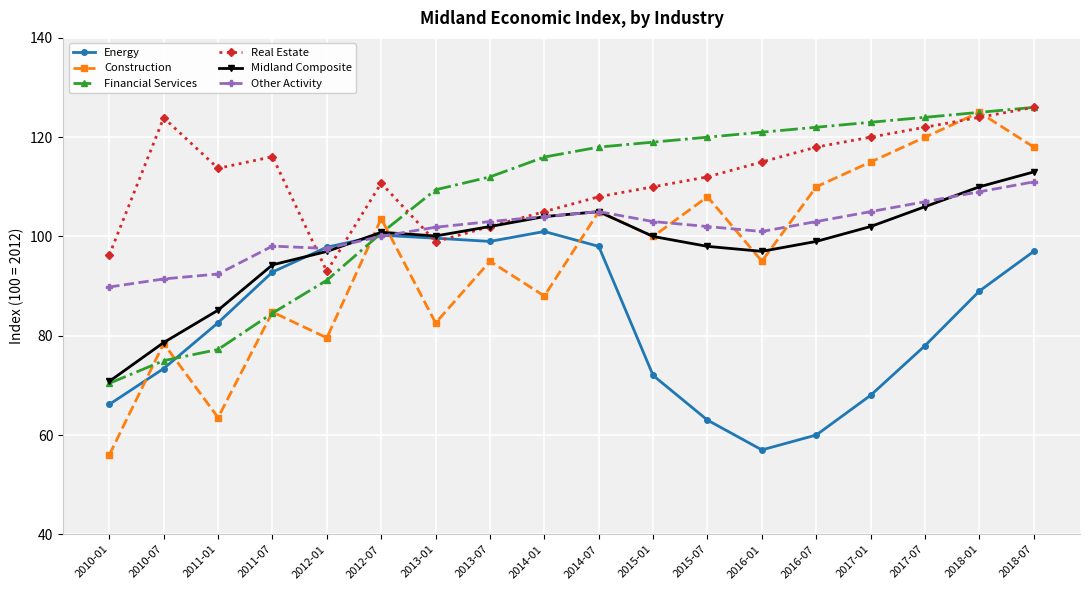

Which series has the largest total across all categories?

Real Estate